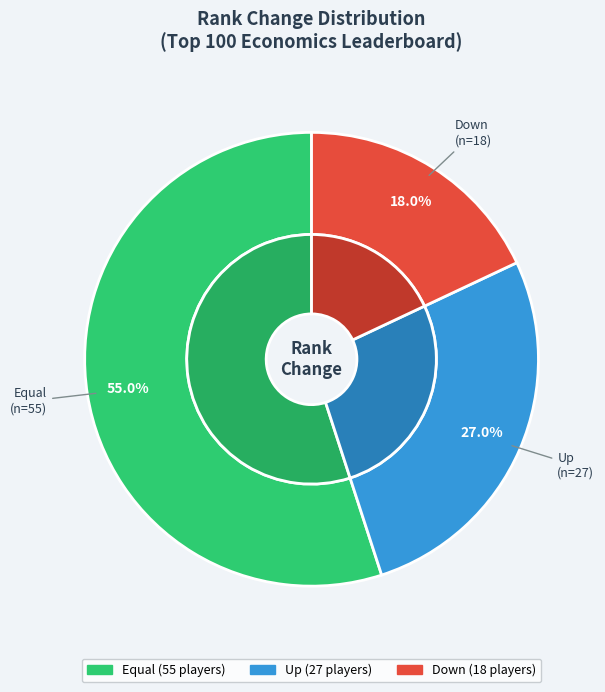

The down slice represents 18% of the pie. True or false?

True